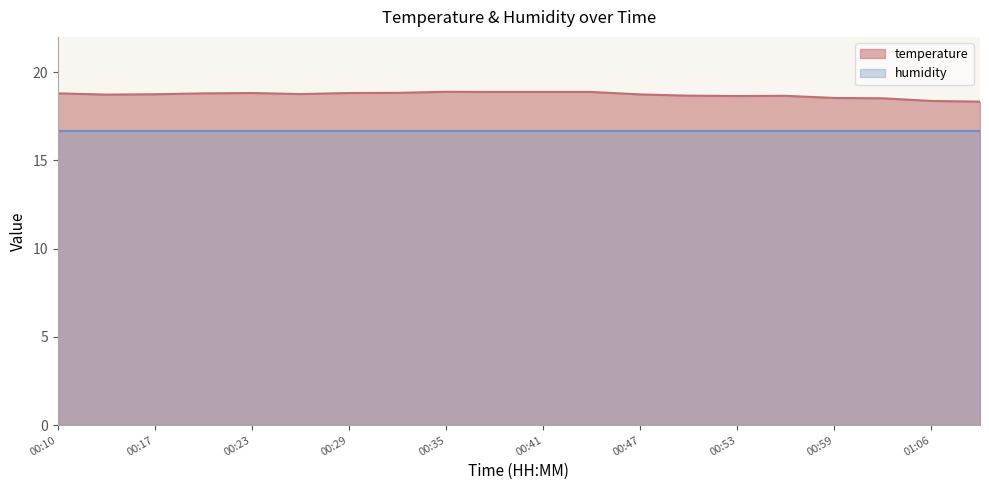

Is it true that the value at 00:23 is 12.2?

False